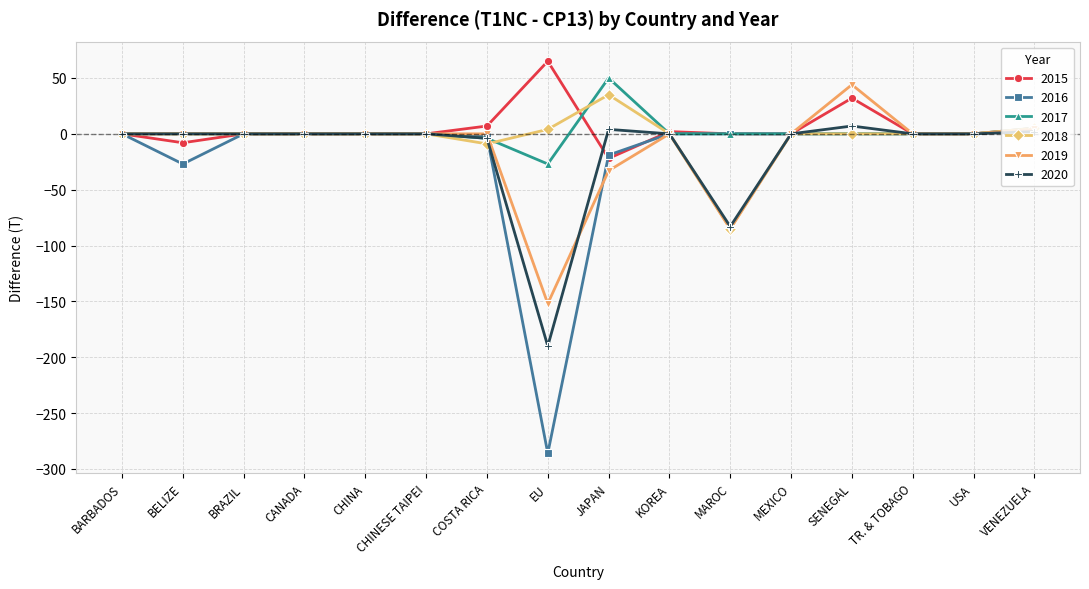

At which label is 2018 closest to -25?

COSTA RICA